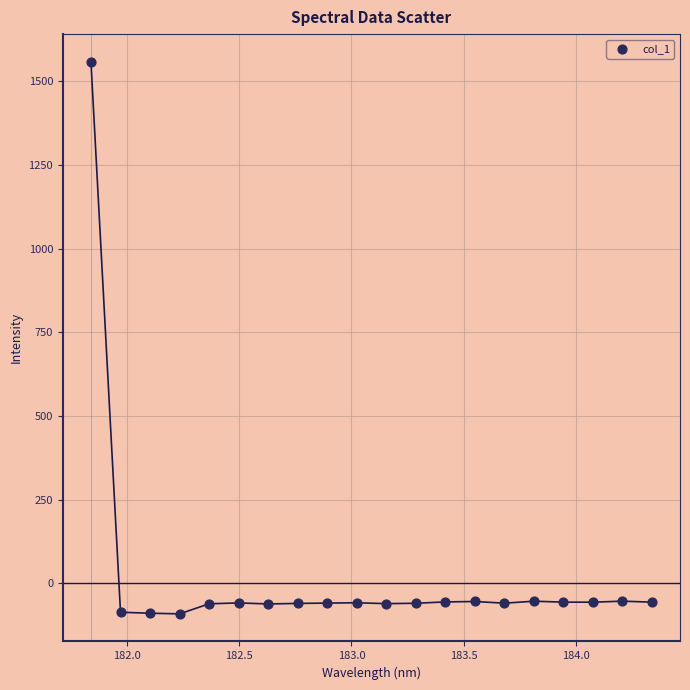

What is the range of Y values (max minus min)?

1650.1